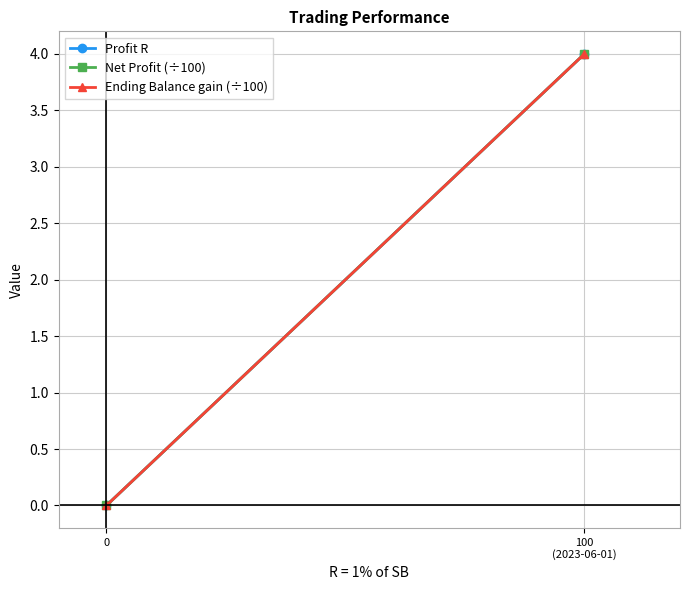

At which category is the sum across all series the highest?

100
(2023-06-01)